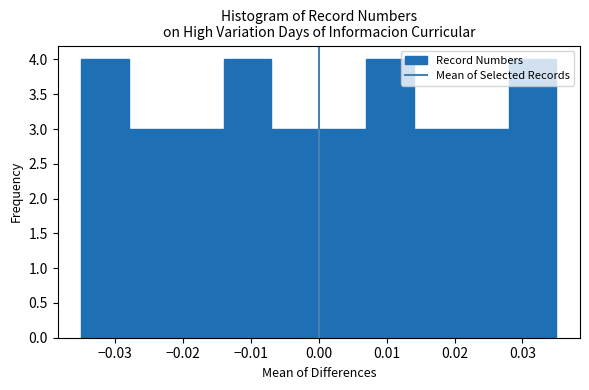

Reading left to right, list every bar in this chart as the range it spans on the x-axis followed by its height. The values are not printed on the chart, so give them approximately, as read against the axis.

-0.035 to -0.028: 4
-0.028 to -0.021: 3
-0.021 to -0.014: 3
-0.014 to -0.007: 4
-0.007 to 0.000: 3
0.000 to 0.007: 3
0.007 to 0.014: 4
0.014 to 0.021: 3
0.021 to 0.028: 3
0.028 to 0.035: 4